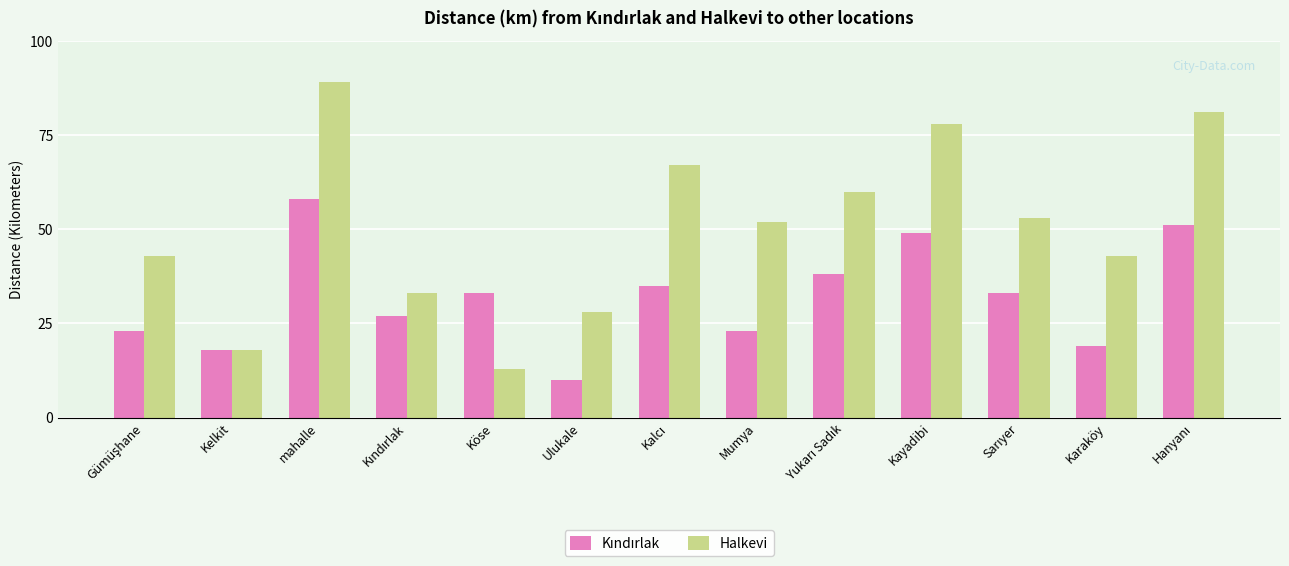

How many bars are there in total?

26